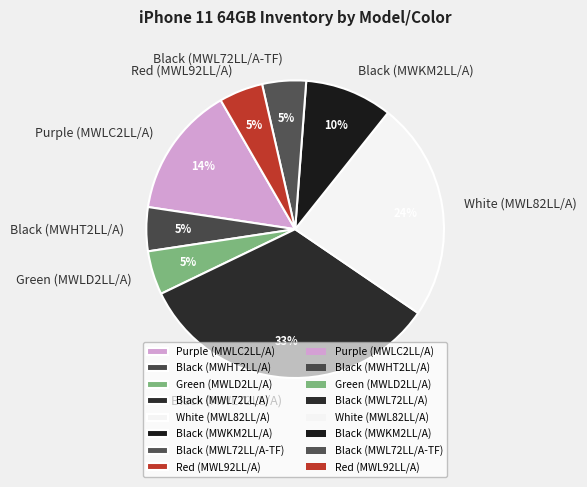

Combined, do Red (MWL92LL/A) and Black (MWL72LL/A) account for over 50%?

No